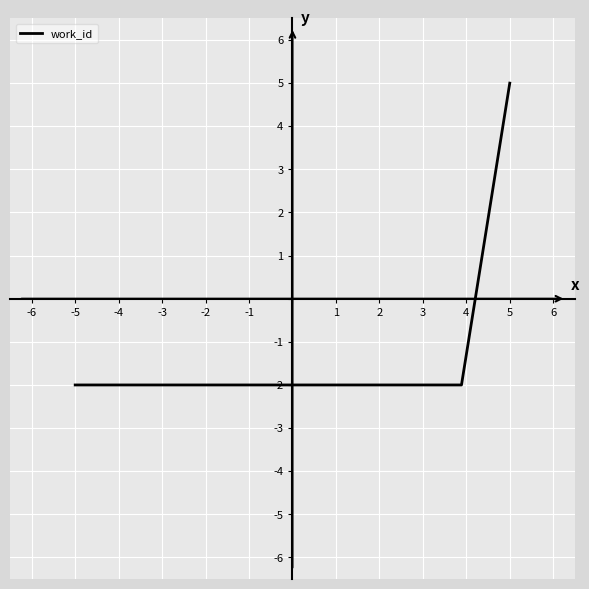

What is the greatest value displayed?

5